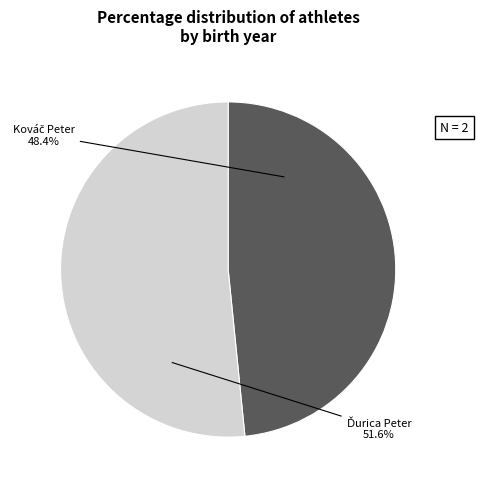

The Ďurica Peter slice represents 52% of the pie. True or false?

True